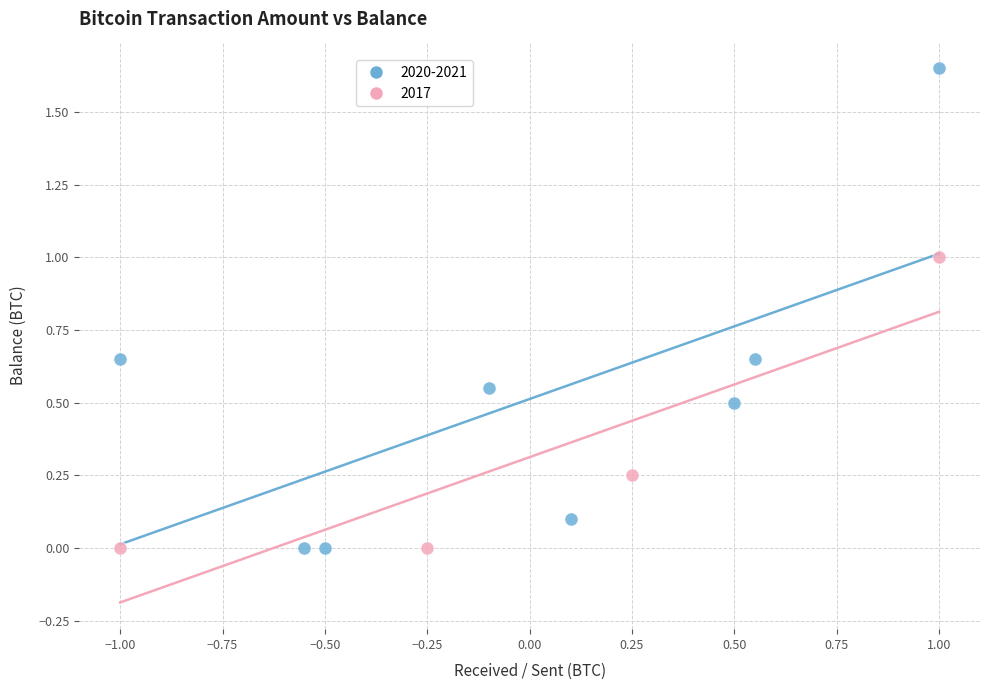

Which series reaches the maximum Y coordinate?

2020-2021